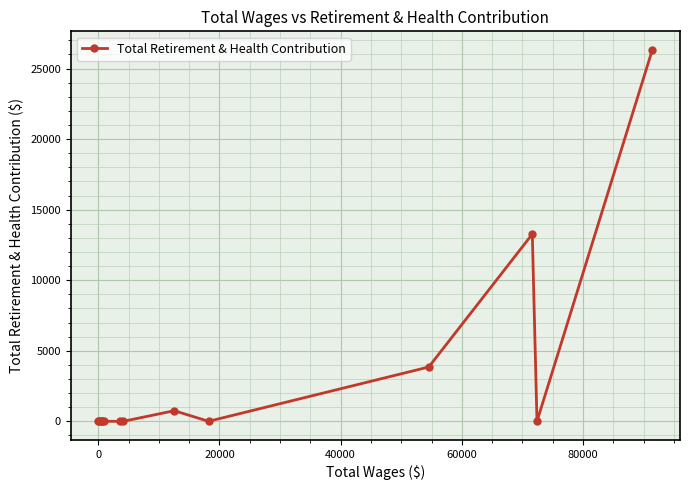

What is the maximum value shown in the chart?

26322